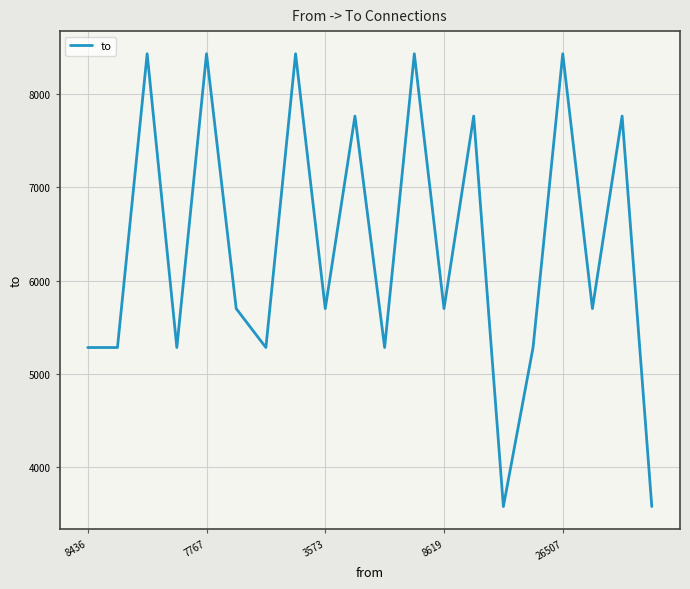

What is the maximum value shown in the chart?

8436